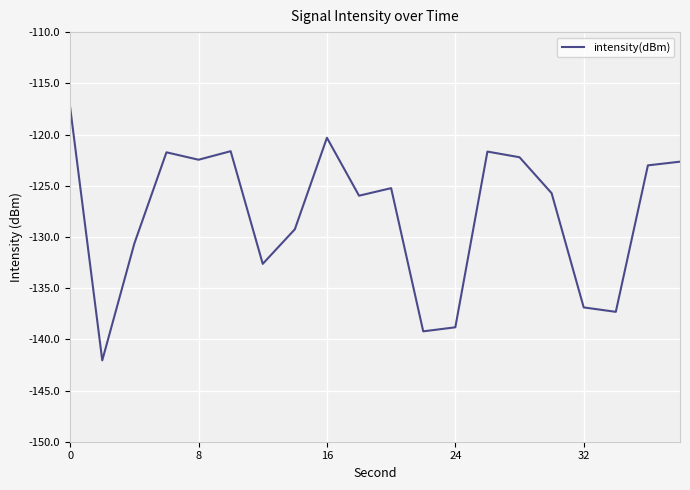

What is the minimum value shown in the chart?

-142.1